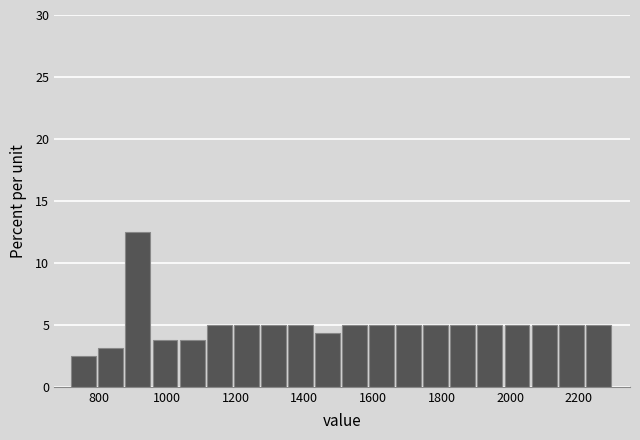

Read against the x-axis, roughly where is the centre of the tallest bar?

920